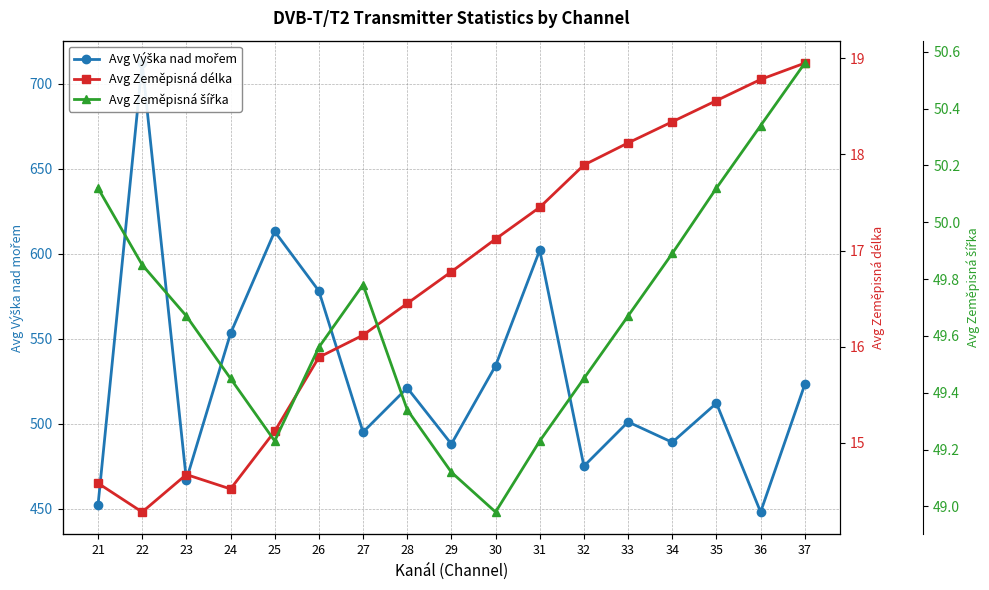

True or false: Avg Zeměpisná šířka and Avg Výška nad mořem intersect in this chart.

False